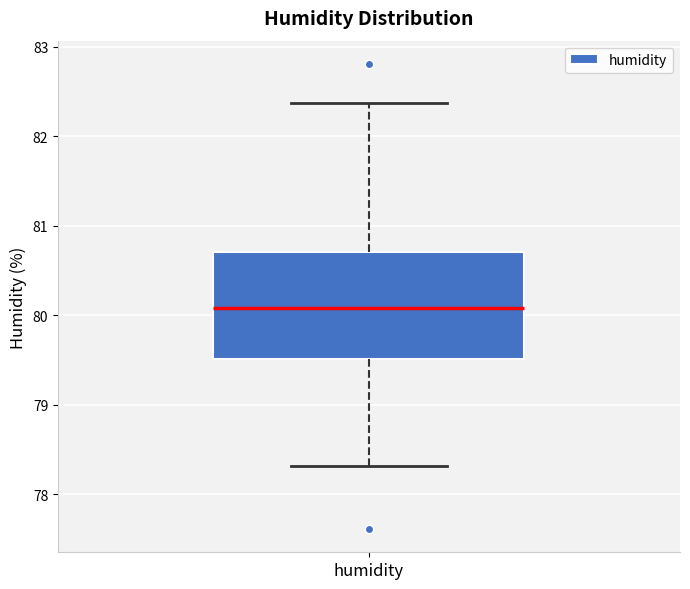

Read this box plot against the y-axis: the position of the median line, the range covered by the box, and the ends of both whiskers. The values are not printed on the chart, so give them approximately, as read against the axis.

median 80.1, box 79.5 to 80.7, whiskers 78.3 to 82.4